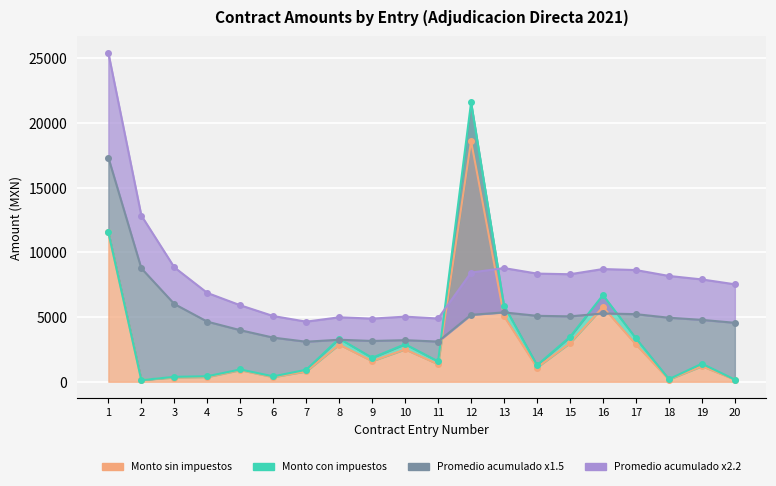

Between which two adjacent categories do Monto con impuestos and Monto sin impuestos first intersect?

2 and 3